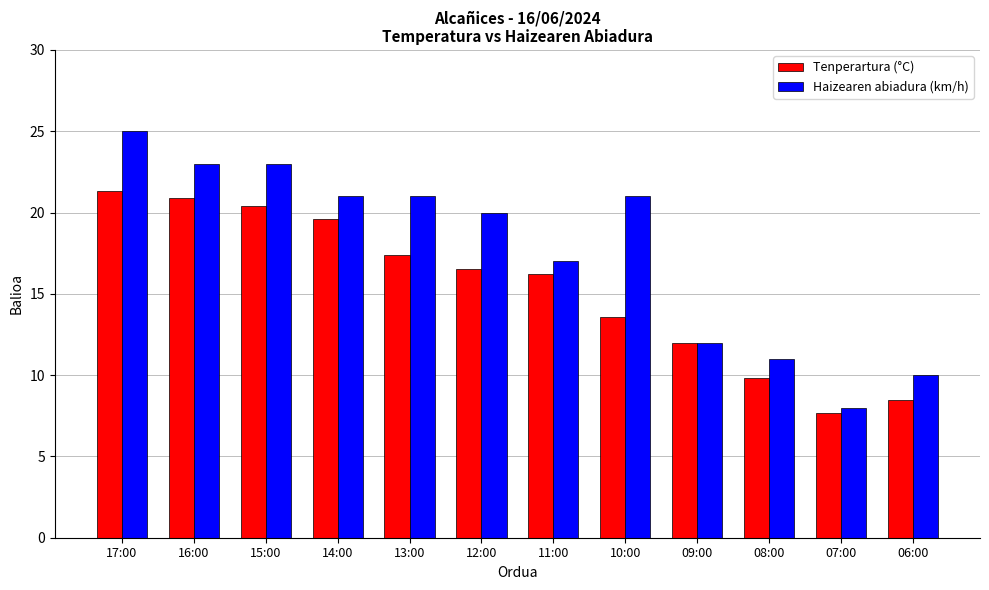

How many values in the Tenperartura (°C) series are below 16?

5